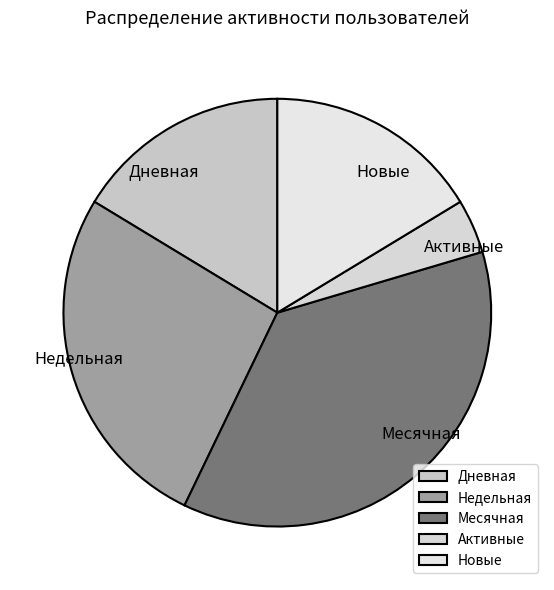

Does any single category account for the majority?

No